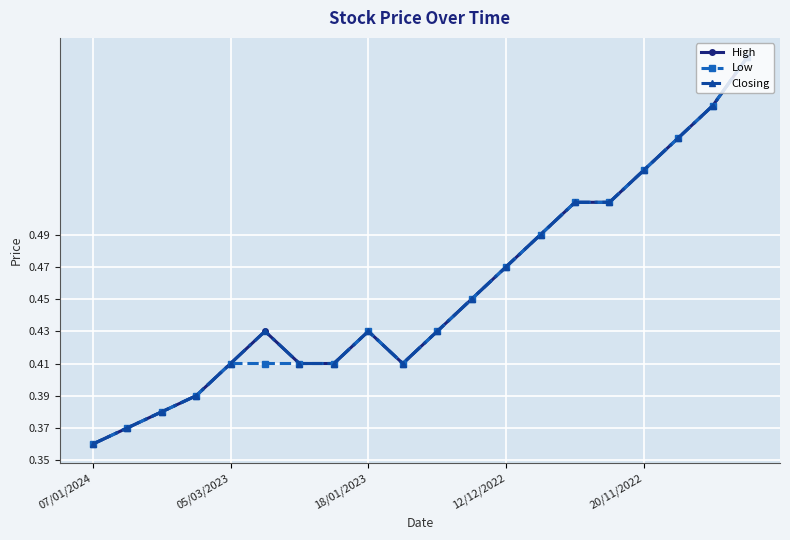

True or false: Closing and Low cross at least once.

False